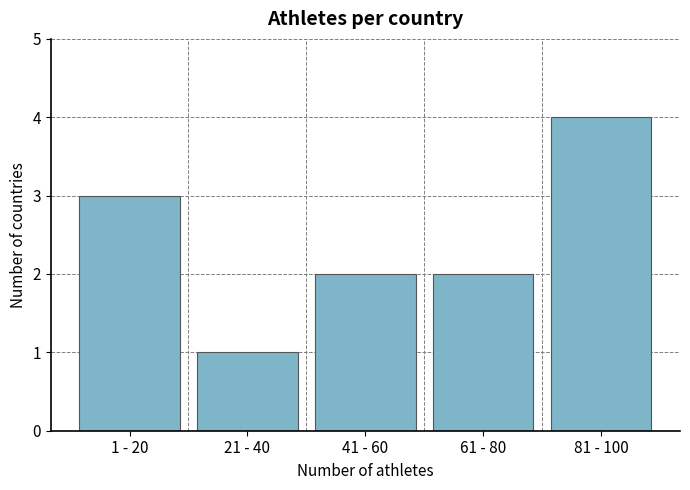

Reading left to right, list all the values displayed in this chart.

3	1	2	2	4